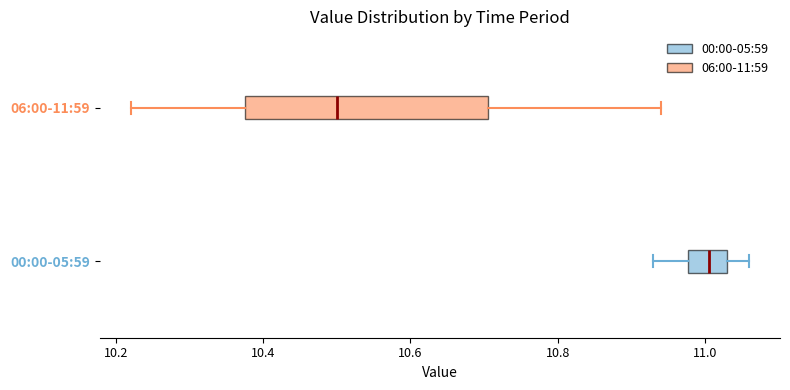

Where does the right whisker of the box for 00:00-05:59 end on the x-axis? The values are not printed on the chart, so give them approximately, as read against the axis.

11.06